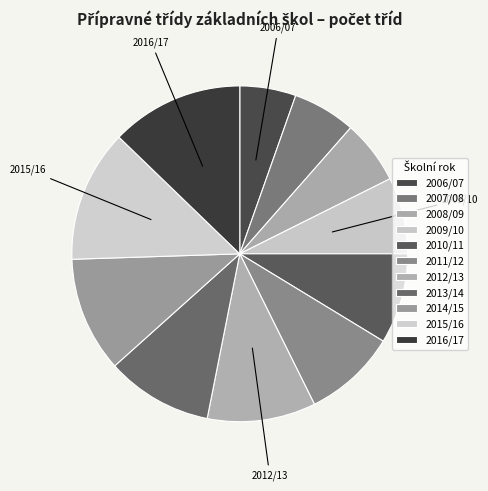

Is 2012/13 the majority of the pie?

No